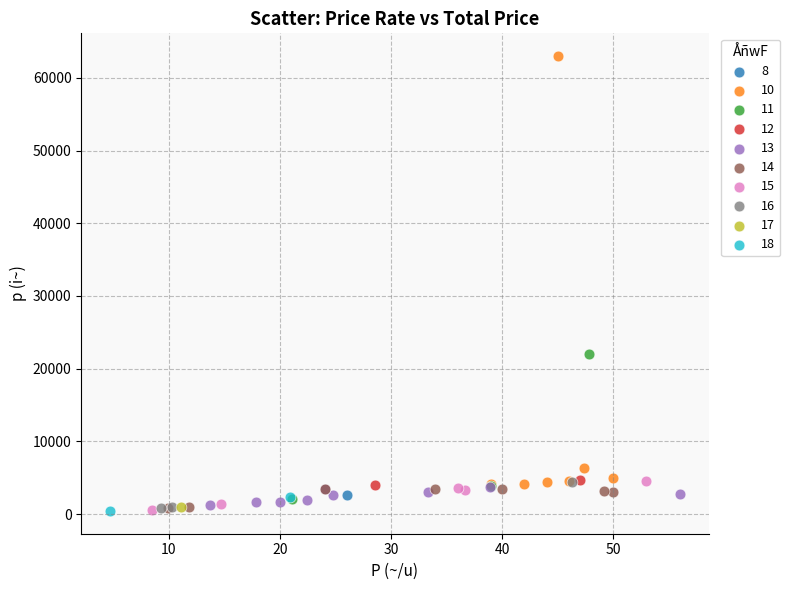

Which series reaches the maximum Y coordinate?

10